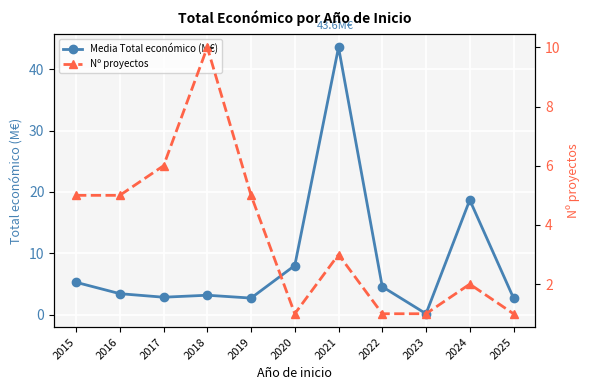

How many lines are shown in the chart?

2